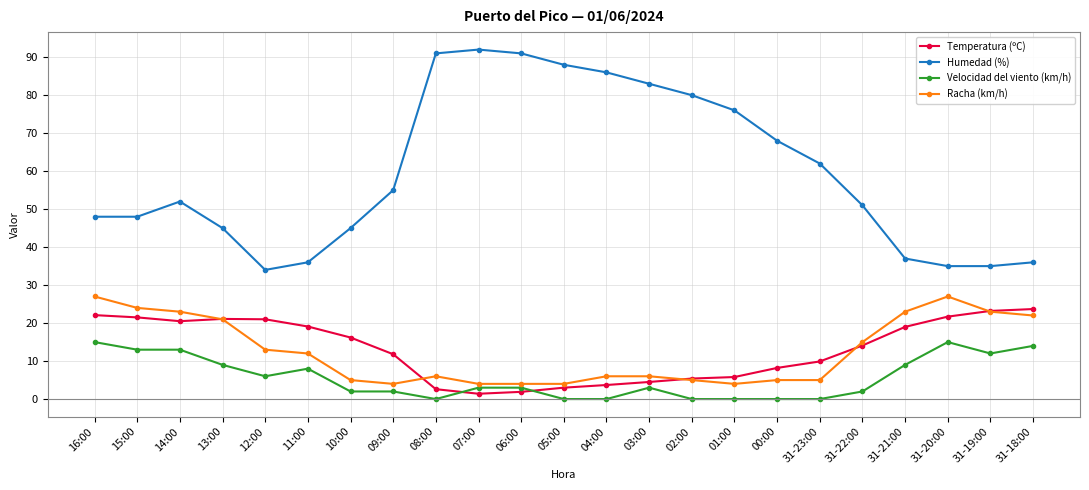

Rank the series by their maximum value, from highest to lowest.

Humedad (%), Racha (km/h), Temperatura (ºC), Velocidad del viento (km/h)